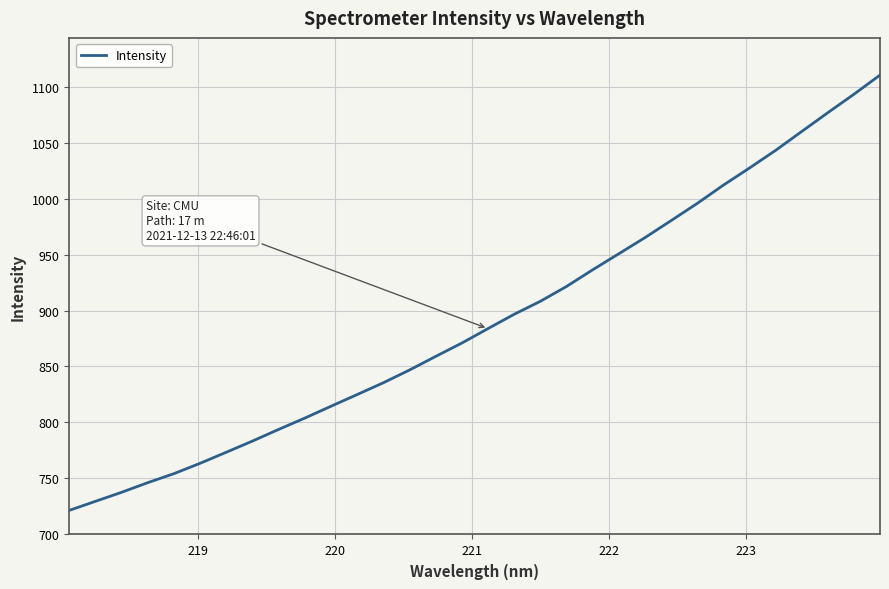

What is the difference between the maximum and minimum values?

390.2